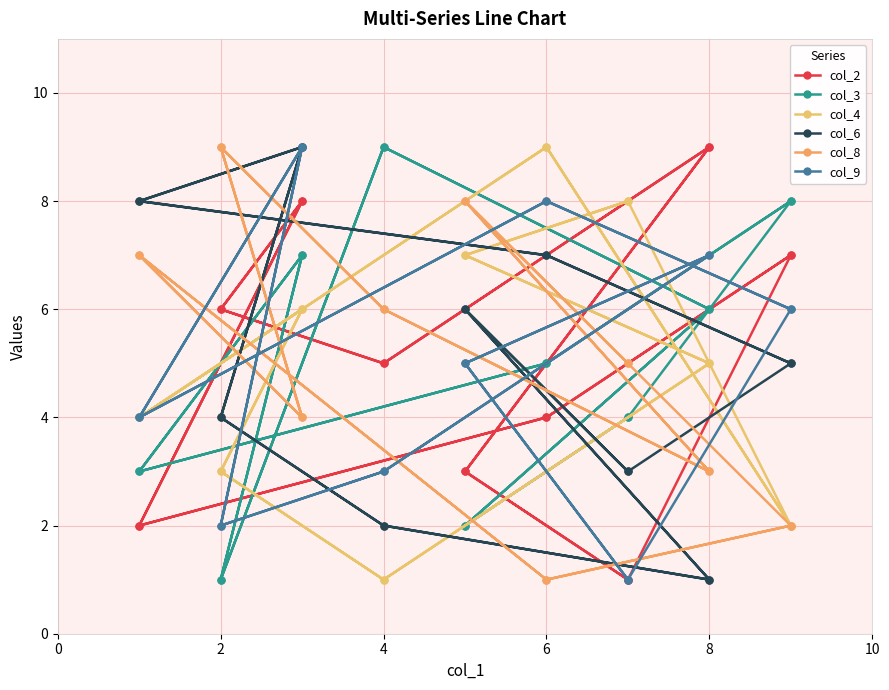

Which series has the largest total across all categories?

col_2